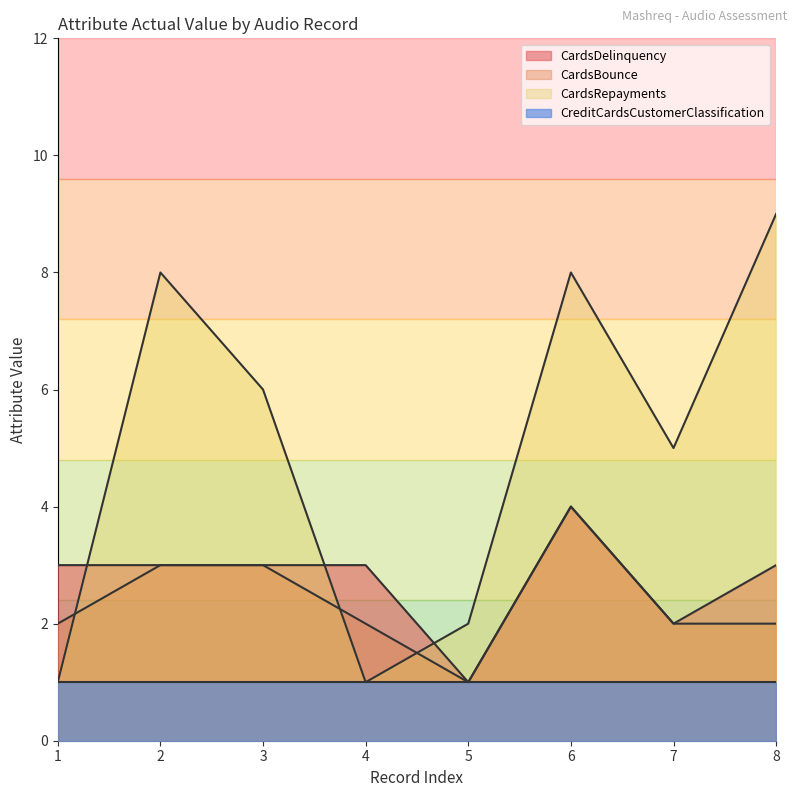

What is the greatest value displayed?

9